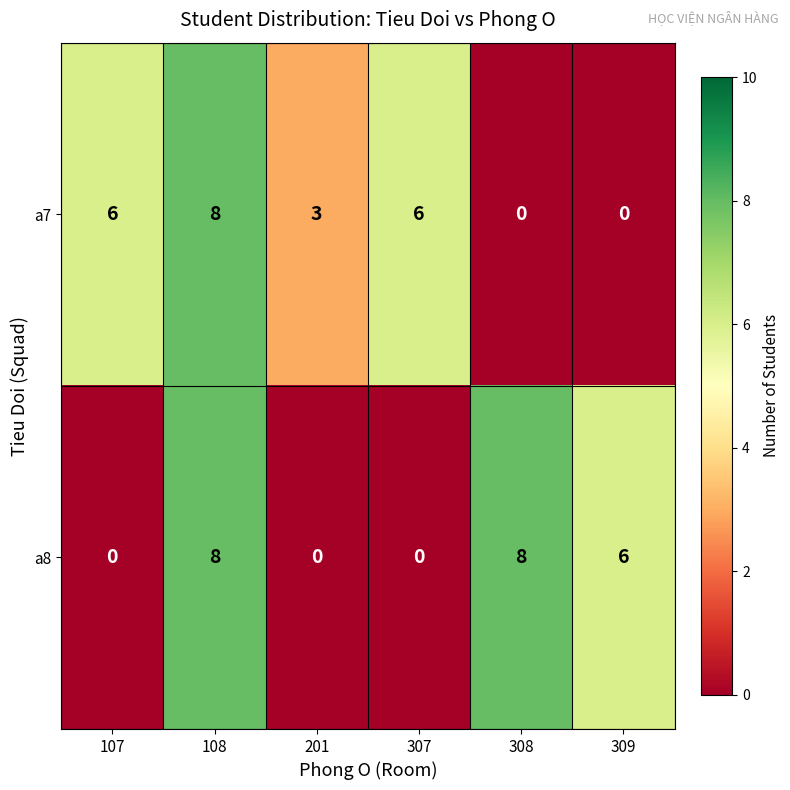

At which category is the sum across all series the highest?

108